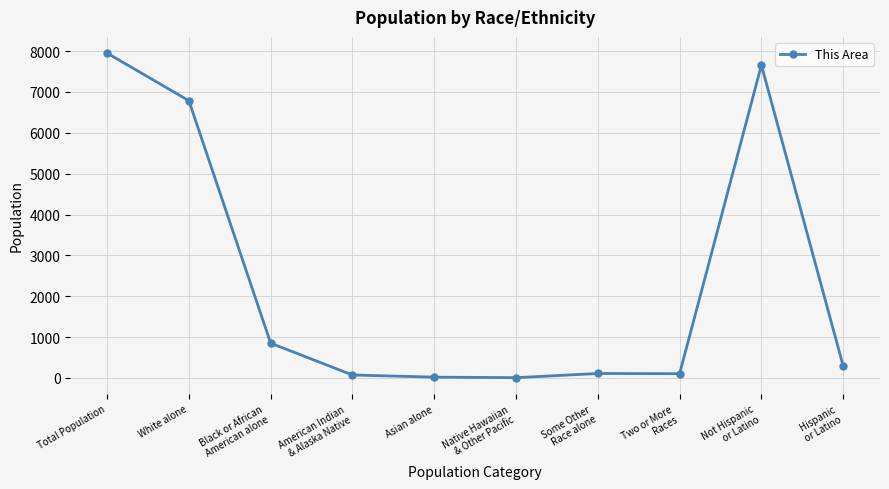

What is the difference between the maximum and second lowest values?

7930